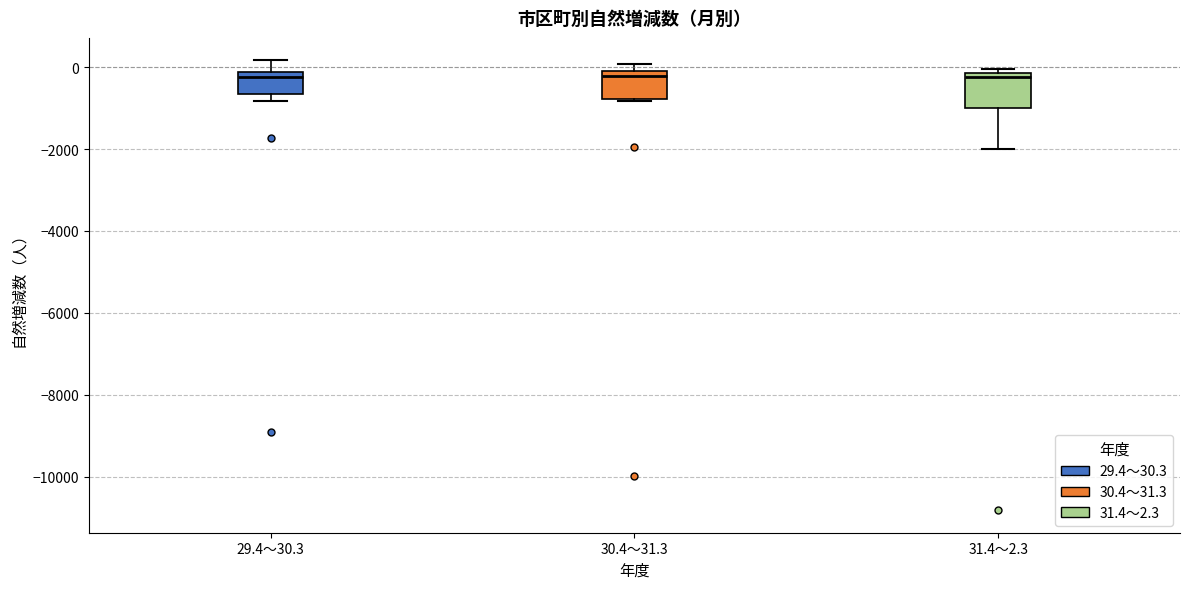

Reading left to right, read every box against the y-axis: the position of its median line, the range the box covers, and the ends of its whiskers. The values are not printed on the chart, so give them approximately, as read against the axis.

29.4～30.3: median -200 (just below the box's upper edge), box -600 to -200, whiskers -800 to 200
30.4～31.3: median -200, box -800 to 0, whiskers -800 (just below the box's lower edge) to 0 (just above the box's upper edge)
31.4～2.3: median -200 (just below the box's upper edge), box -1000 to -200, whiskers -2000 to 0